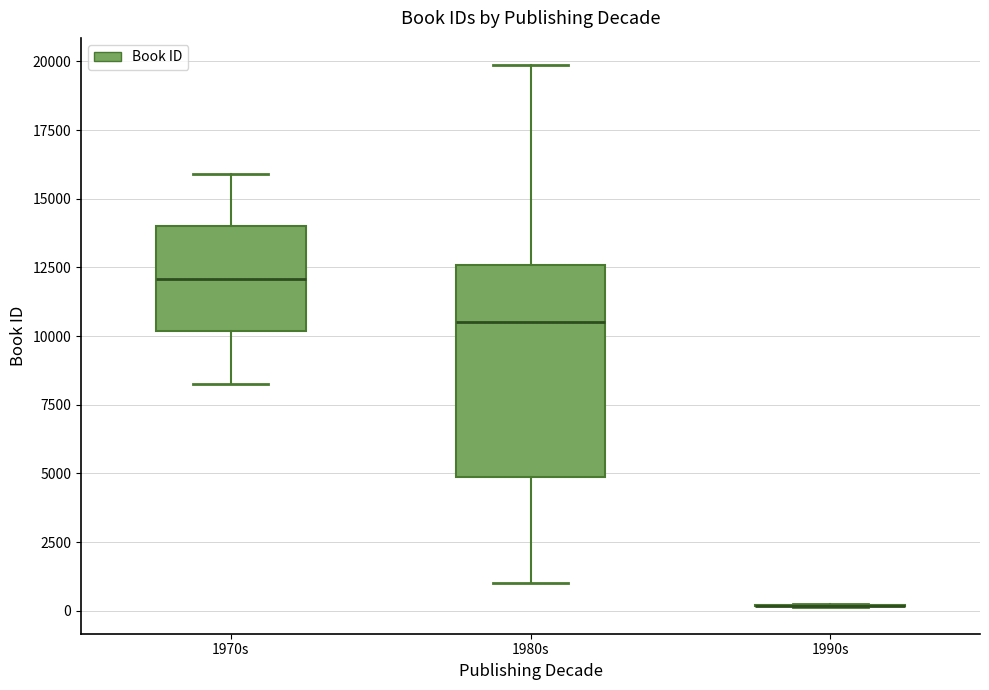

Reading left to right, read every box against the y-axis: the position of its median line, the range the box covers, and the ends of its whiskers. The values are not printed on the chart, so give them approximately, as read against the axis.

1970s: median 12000, box 10000 to 14000, whiskers 8500 to 16000
1980s: median 10500, box 5000 to 12500, whiskers 1000 to 20000
1990s: box collapsed to a line at 0, whiskers 0 to 0